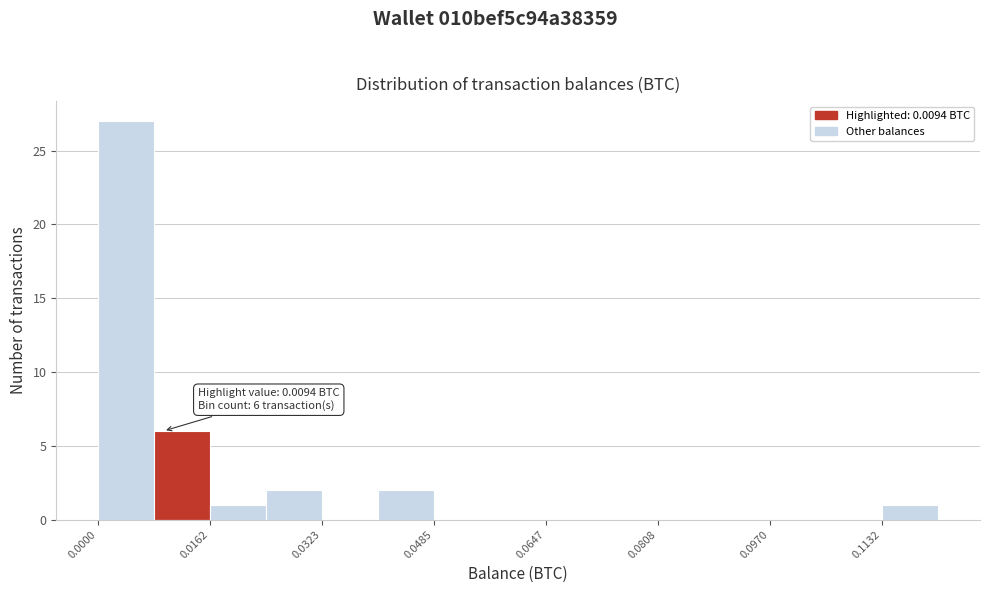

Which range on the x-axis has the tallest bar?

0.000 to 0.008